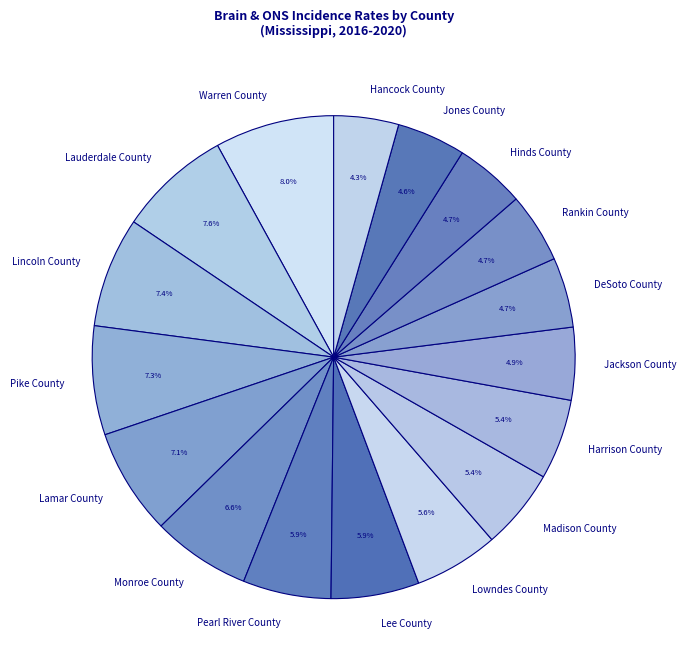

Count the number of slices in the pie.

17